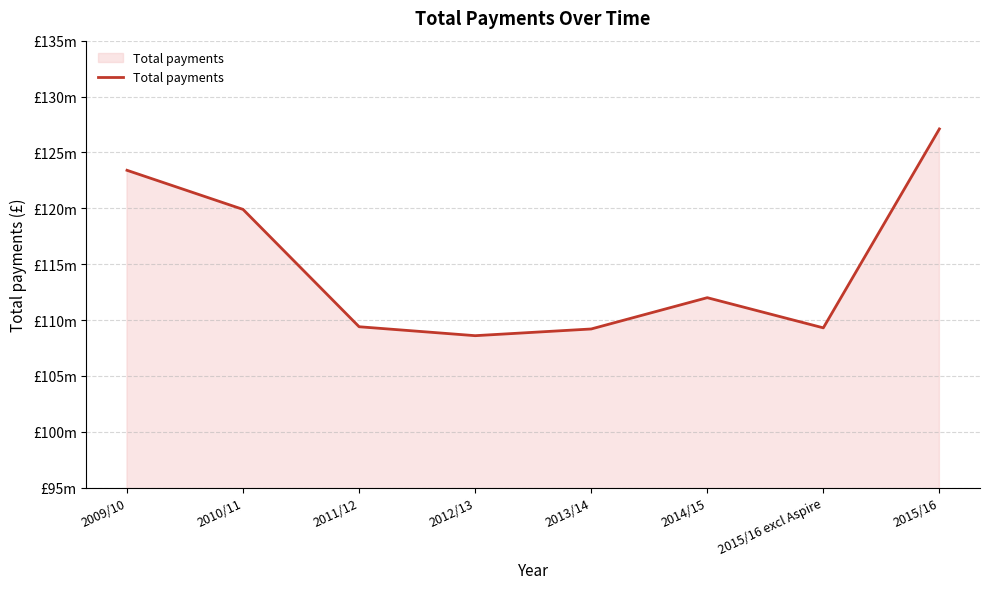

The value at 2015/16 is 127100000. True or false?

True